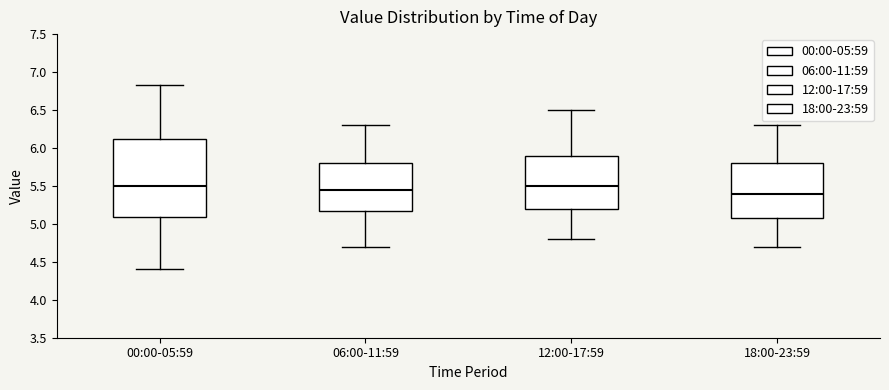

Where does the lower whisker of the box for 18:00-23:59 end on the y-axis? The values are not printed on the chart, so give them approximately, as read against the axis.

4.70